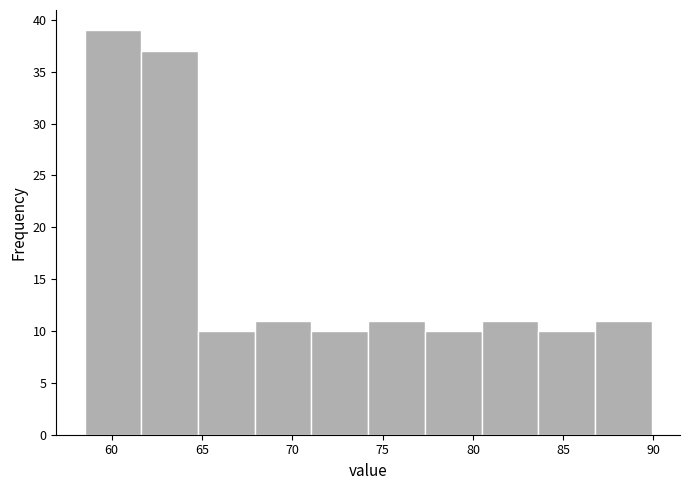

Over which range of the x-axis is the bar tallest?

58.5 to 61.5